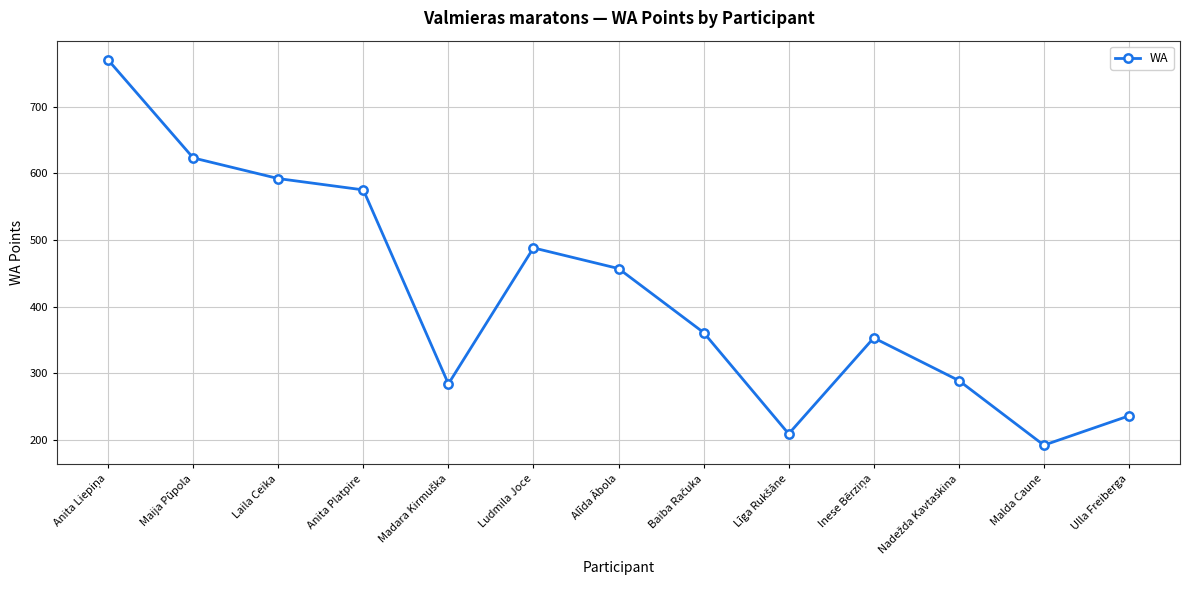

How many lines are shown in the chart?

1